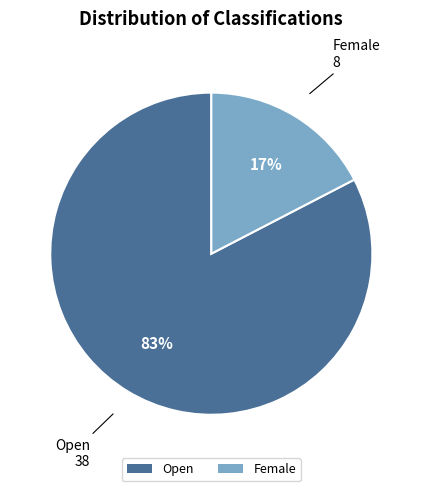

What is the ratio of the value at Female to the value at Open?

0.2